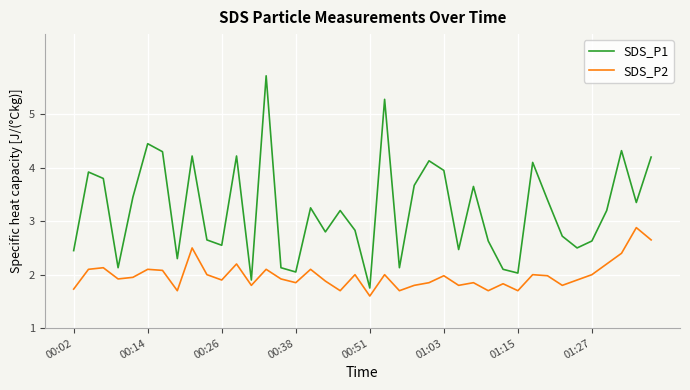

How many interior local peaks does the SDS_P1 series have?

12